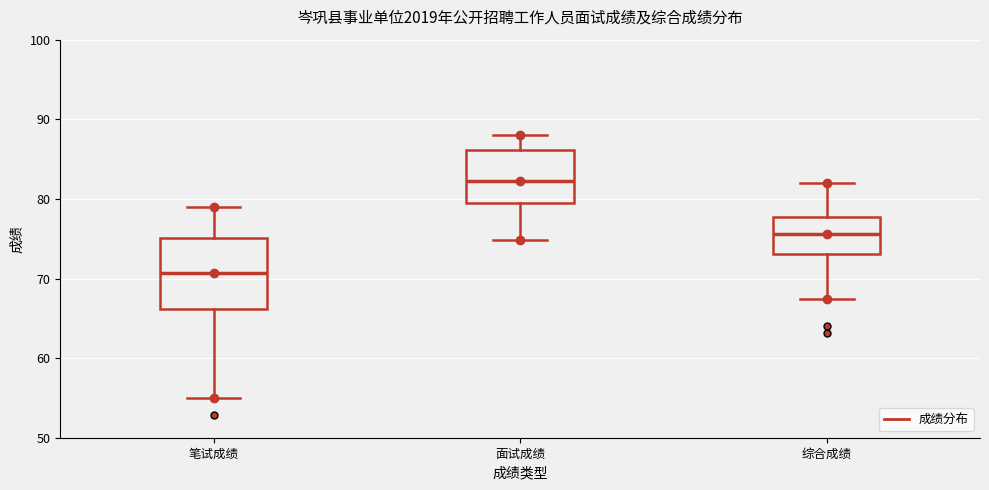

Reading left to right, transcribe this box plot: for each box, give where its median line is, the range the box spans, and where its two whiskers end, as read against the y-axis. The values are not printed on the chart, so give them approximately, as read against the axis.

笔试成绩: median 71, box 66 to 75, whiskers 55 to 79
面试成绩: median 82, box 79 to 86, whiskers 75 to 88
综合成绩: median 76, box 73 to 78, whiskers 67 to 82